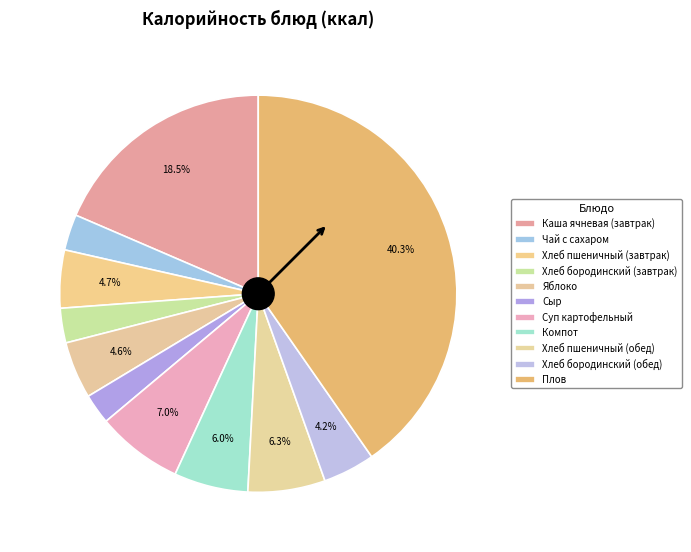

To the nearest percent, what is the average slice percentage?

9%